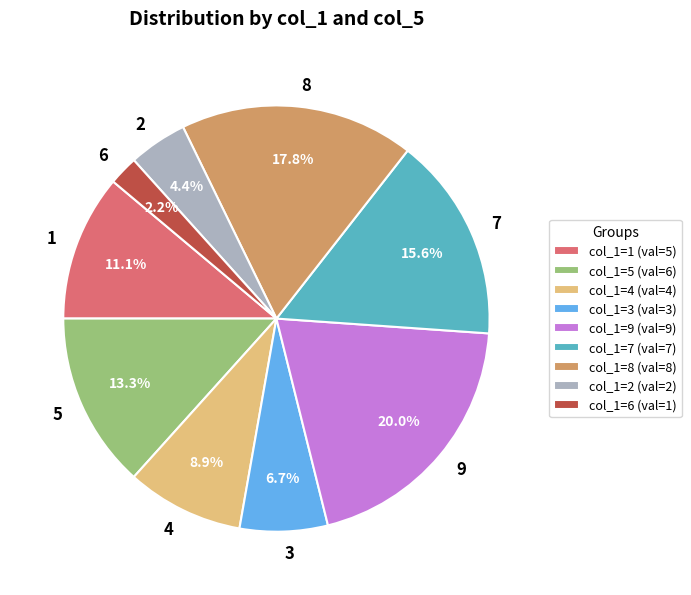

Rank the categories by value from lowest to highest.

col_1=6 (val=1), col_1=2 (val=2), col_1=3 (val=3), col_1=4 (val=4), col_1=1 (val=5), col_1=5 (val=6), col_1=7 (val=7), col_1=8 (val=8), col_1=9 (val=9)